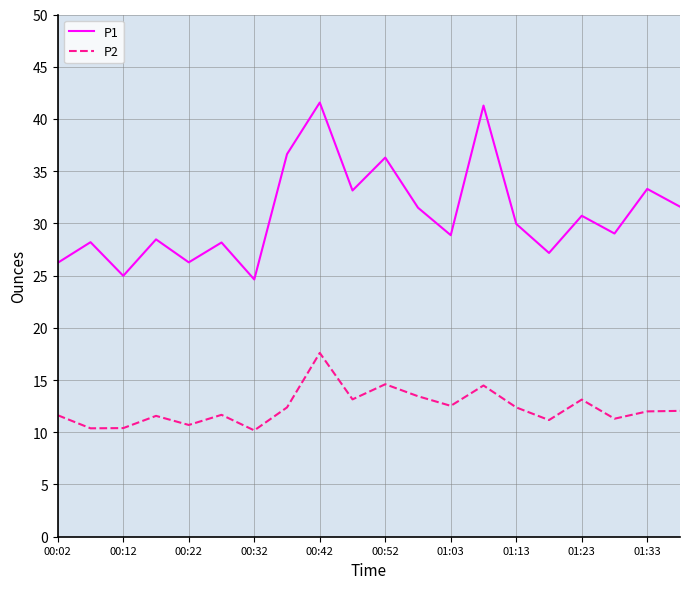

What is the minimum value shown in the chart?

10.2